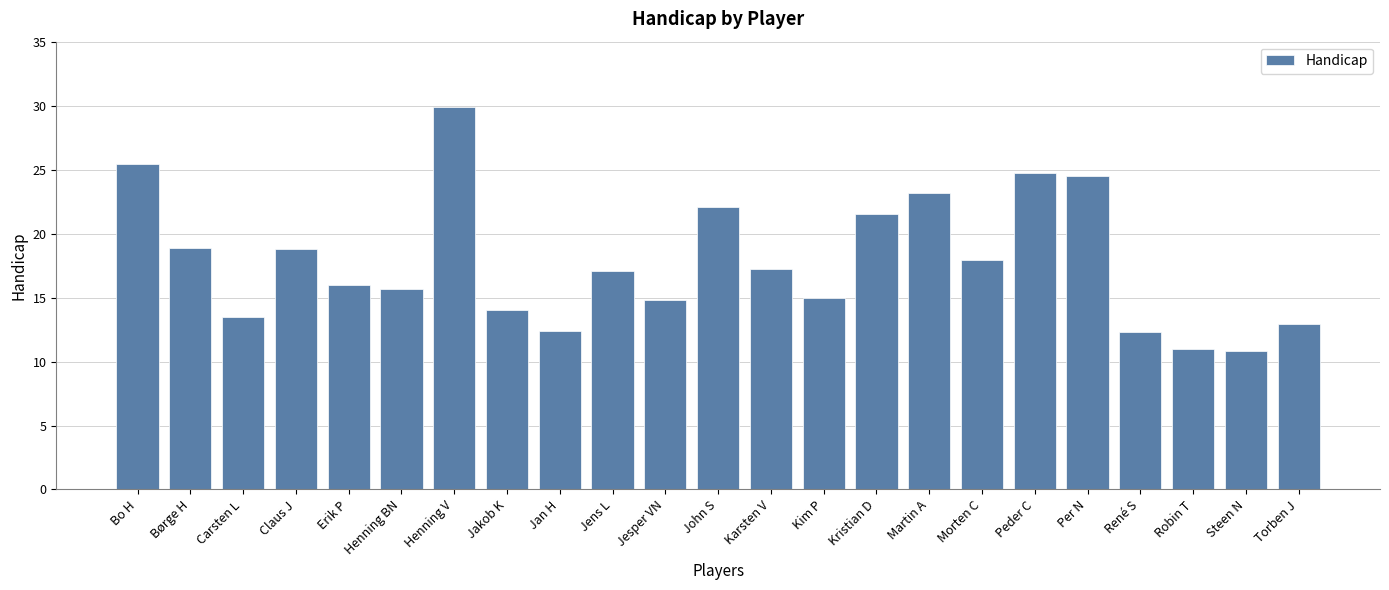

What is the difference between the values at Børge H and Martin A?

4.3